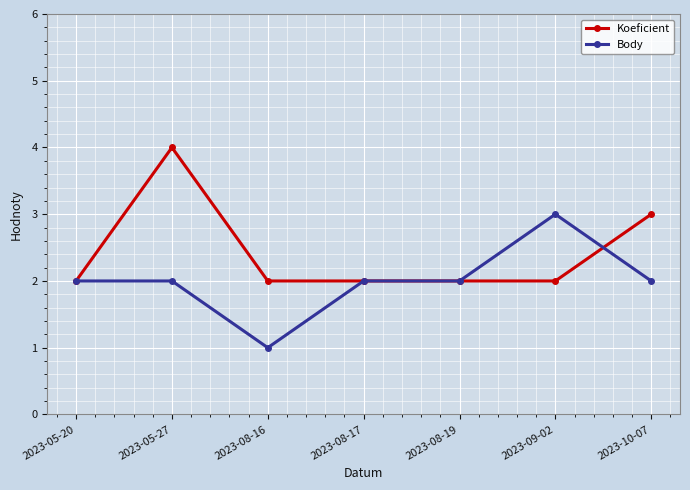

What is the total value across all series at 2023-05-27?

6